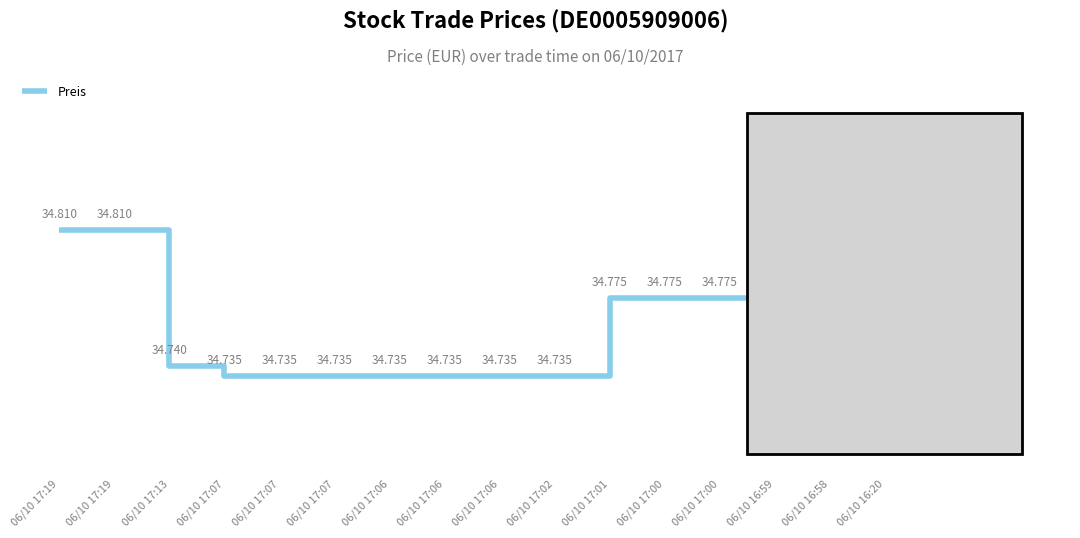

Does the chart have visible grid lines?

No